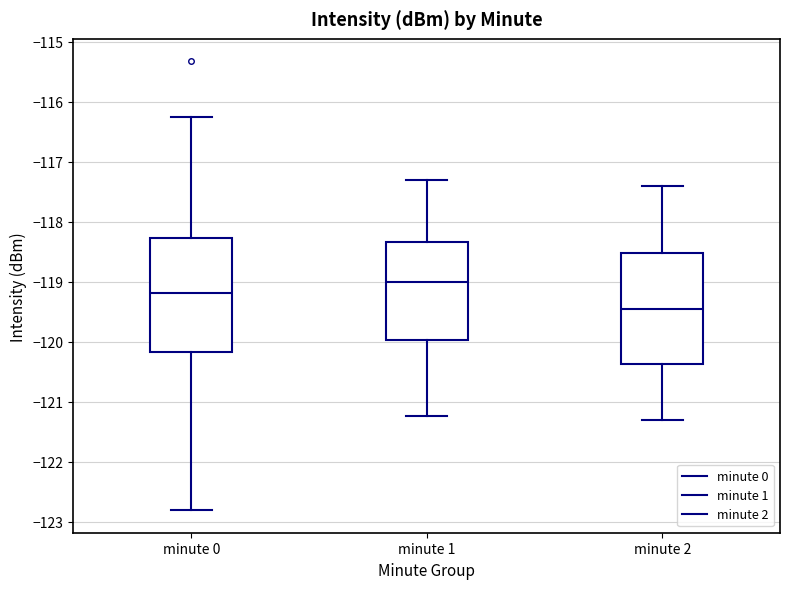

Reading left to right, transcribe this box plot: for each box, give where its median line is, the range the box spans, and where its two whiskers end, as read against the y-axis. The values are not printed on the chart, so give them approximately, as read against the axis.

minute 0: median -119.2, box -120.2 to -118.3, whiskers -122.8 to -116.3
minute 1: median -119.0, box -120.0 to -118.3, whiskers -121.2 to -117.3
minute 2: median -119.4, box -120.4 to -118.5, whiskers -121.3 to -117.4